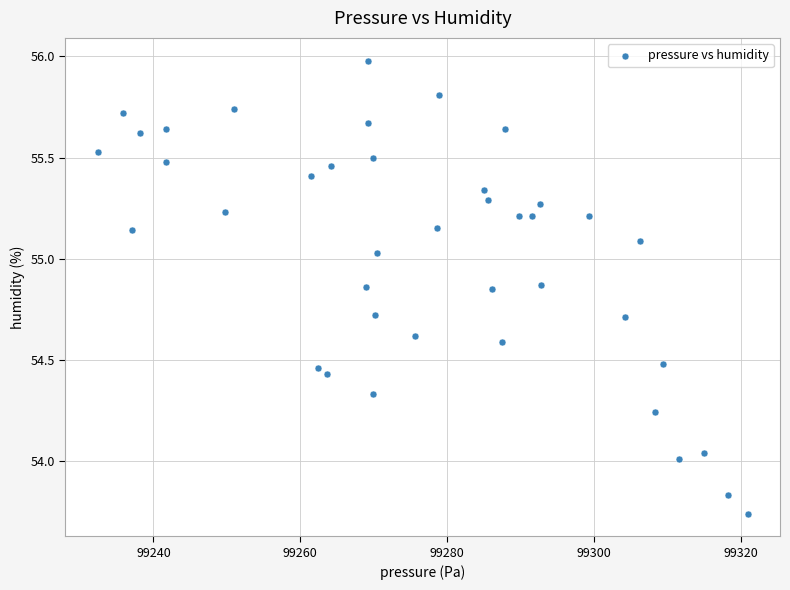

What is the range of X values (max minus min)?

88.4